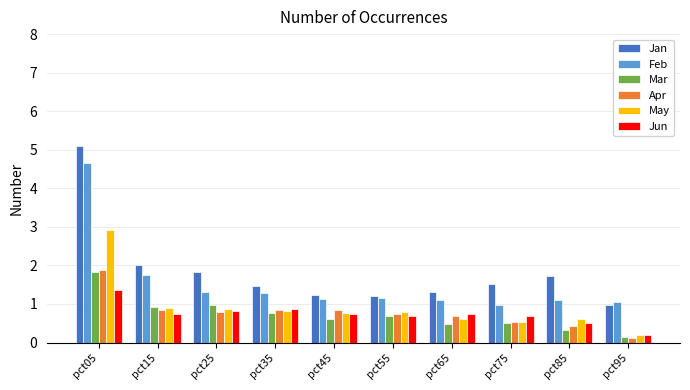

What is the difference between the maximum and minimum values in the Mar series?

1.7